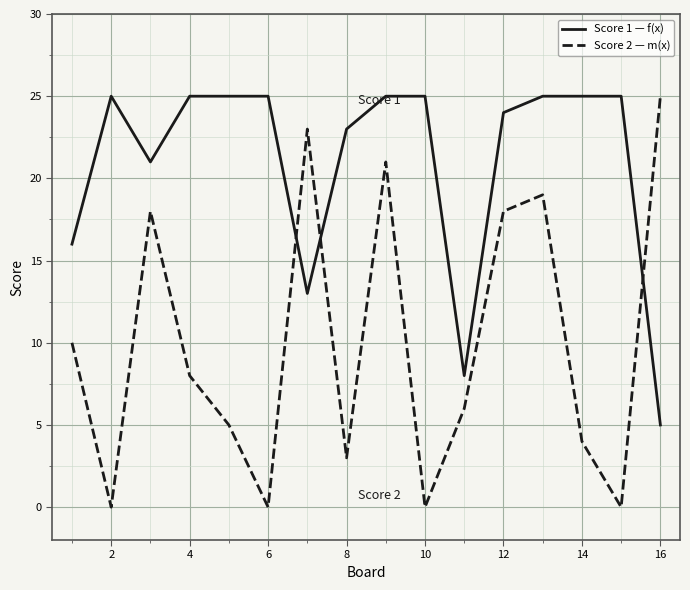

Rank the series by their average value, from lowest to highest.

Score 2 — m(x), Score 1 — f(x)